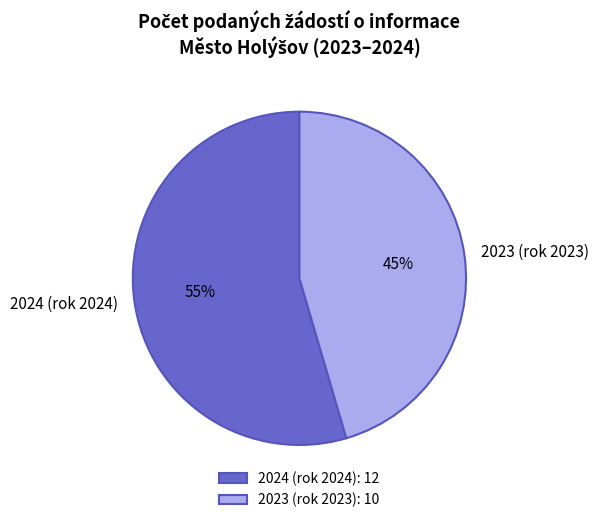

Is there a majority slice in this chart?

Yes